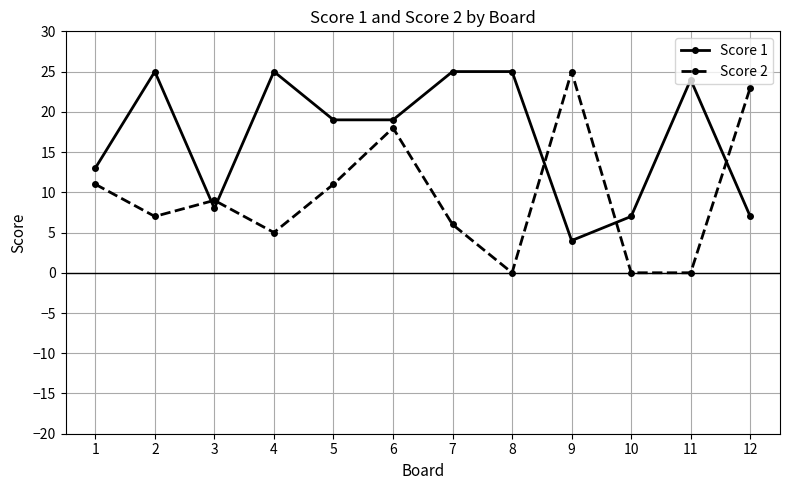

What is the sum of all Score 1 values?

201